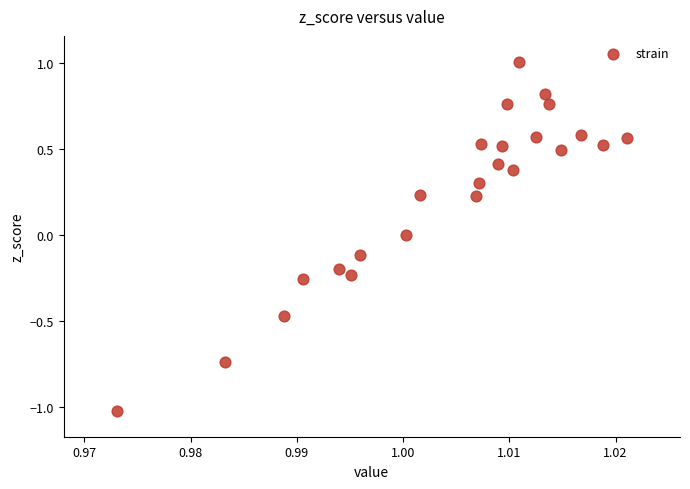

What is the range of Y values (max minus min)?

2.0